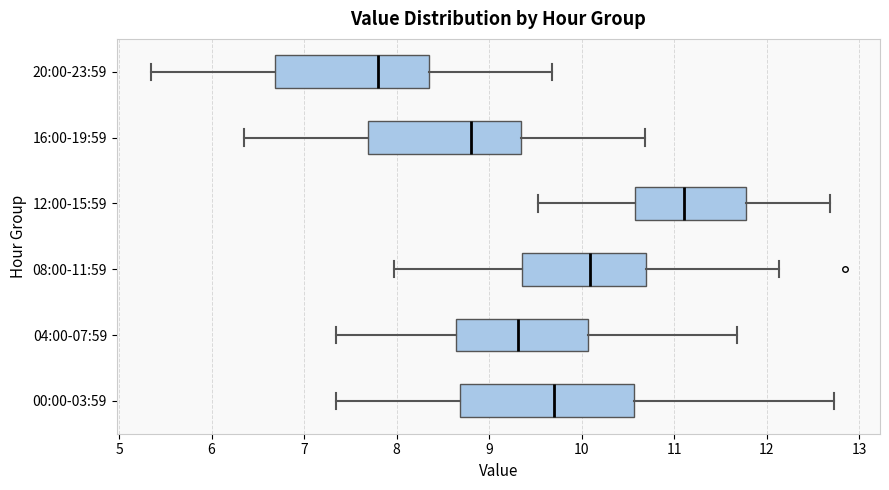

Which box has the furthest to the left median line?

20:00-23:59